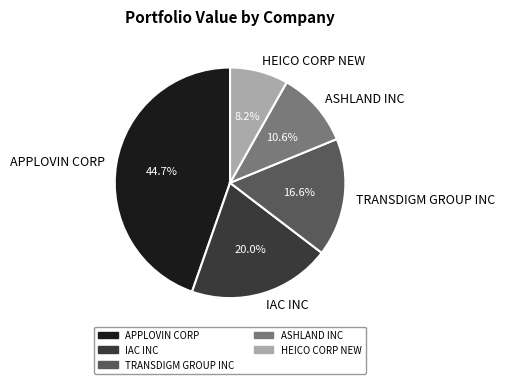

How many segments does this pie chart have?

5